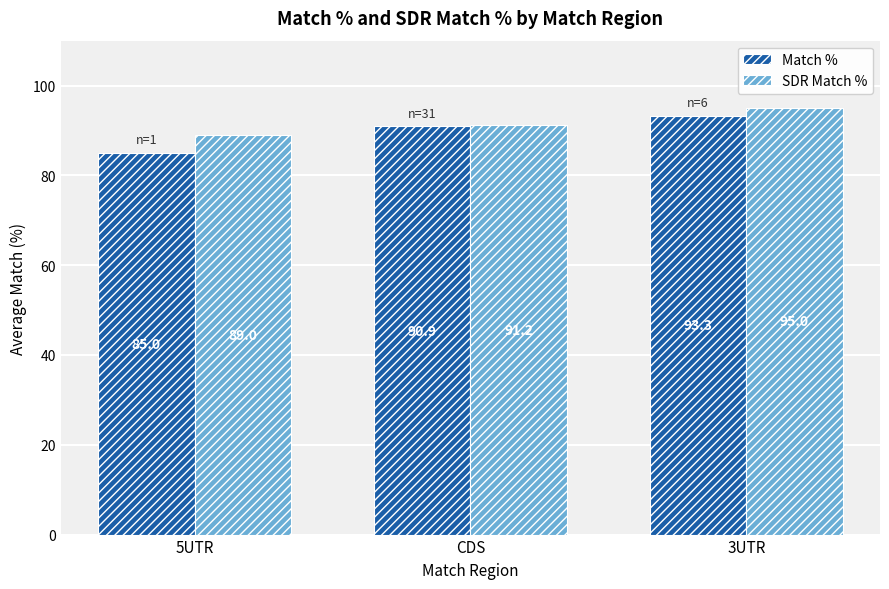

The value of Match % at CDS is 90.9. True or false?

True